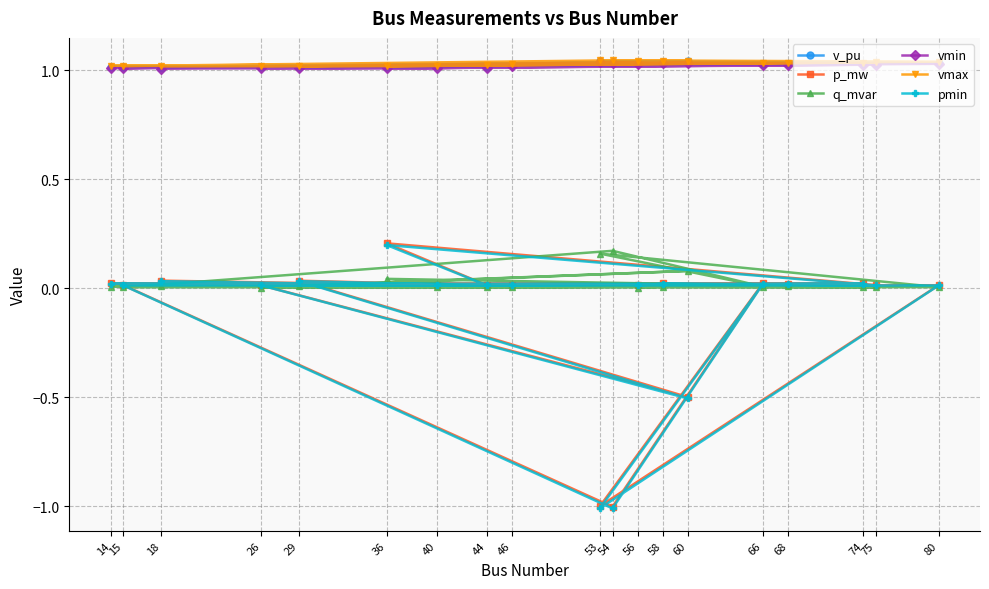

Is the value of v_pu at 36 greater than the value of vmax at 14?

No